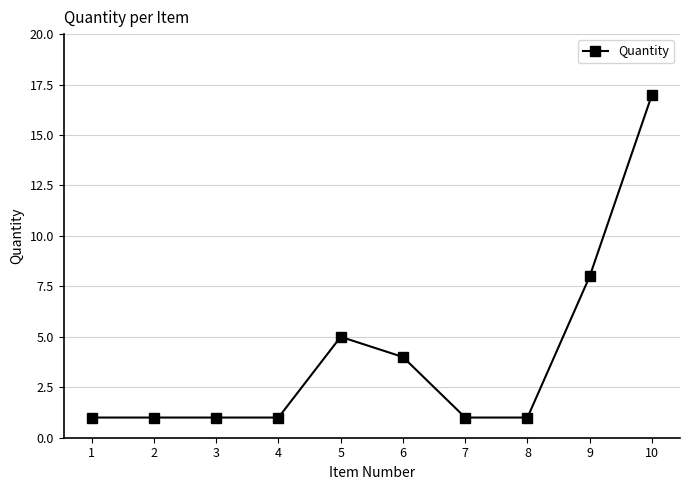

True or false: there are more than 2 points higher than both neighbors.

False